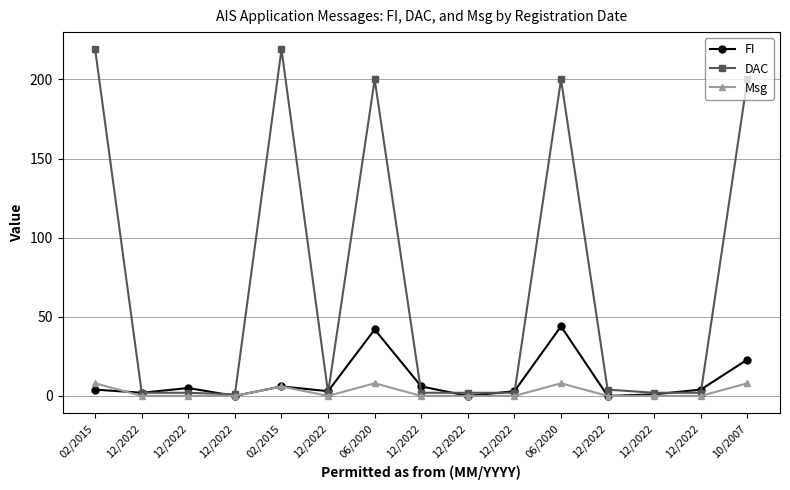

Rank the series at 12/2022 from lowest to highest value.

Msg, FI, DAC